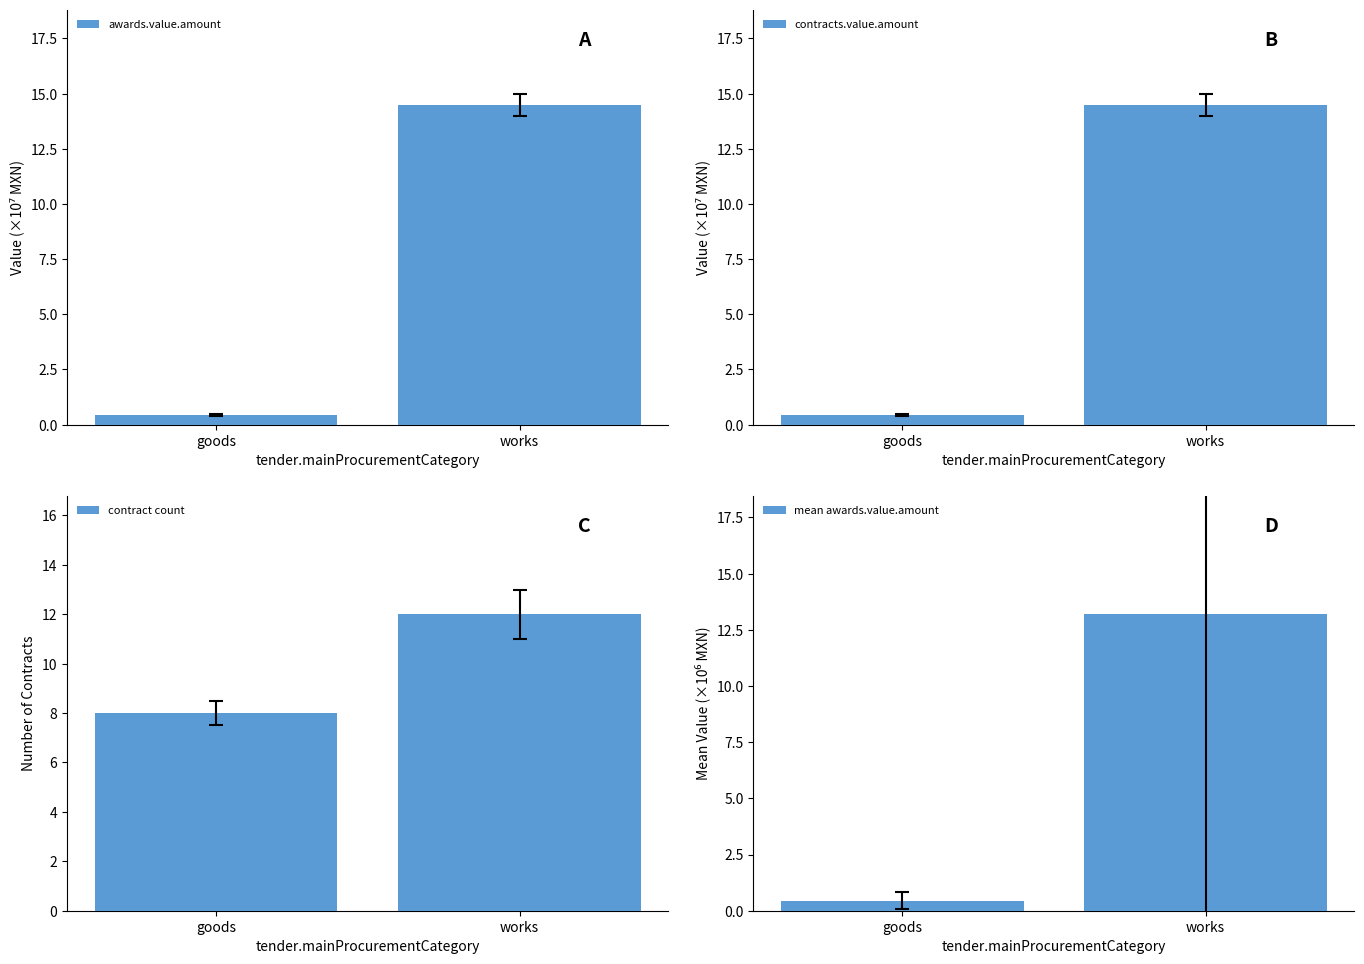

Which series has the largest total across all categories?

contract count